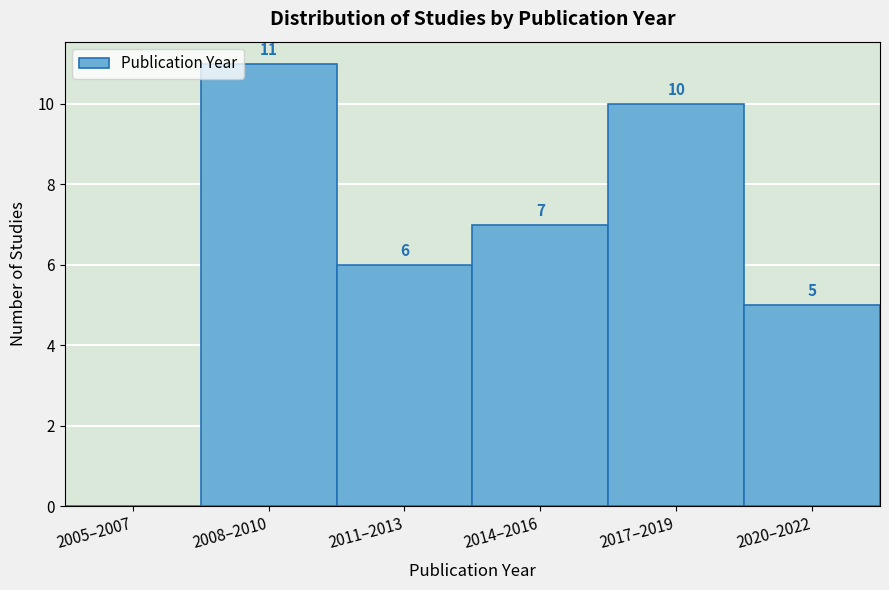

Reading left to right, extract all data points from this chart.

2005–2007=0	2008–2010=11	2011–2013=6	2014–2016=7	2017–2019=10	2020–2022=5